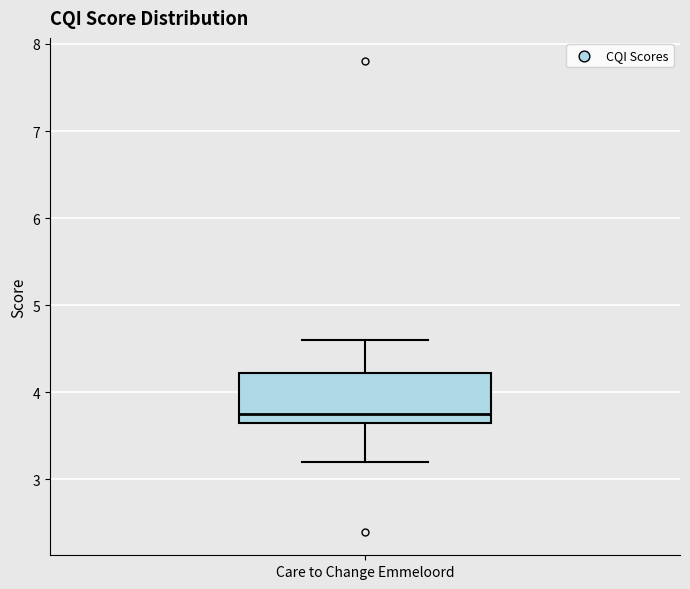

Read this box plot against the y-axis: the position of the median line, the range covered by the box, and the ends of both whiskers. The values are not printed on the chart, so give them approximately, as read against the axis.

median 3.8, box 3.7 to 4.2, whiskers 3.2 to 4.6